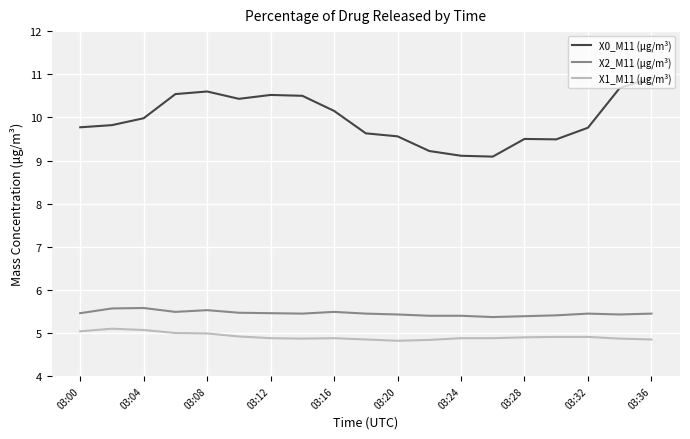

What is the minimum value for X0_M11 (μg/m³)?

9.1